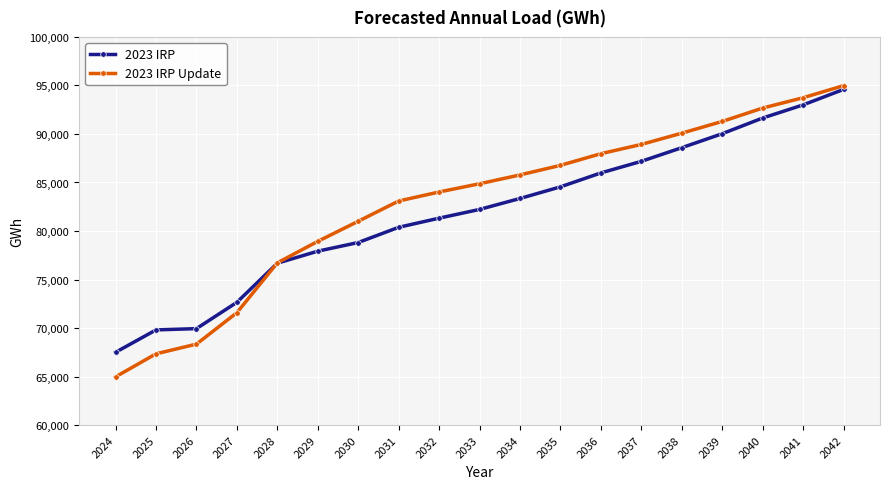

After their last crossing, which series has the higher values: 2023 IRP Update or 2023 IRP?

2023 IRP Update